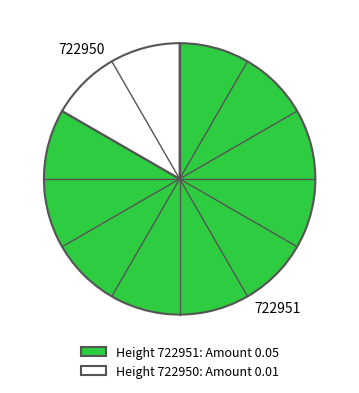

Is it true that 722950 is 17% of the pie?

True